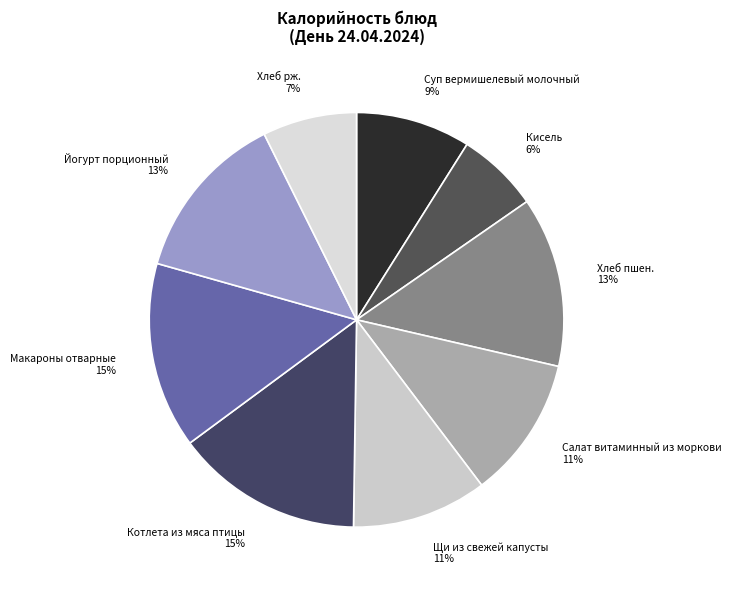

Is there a majority slice in this chart?

No